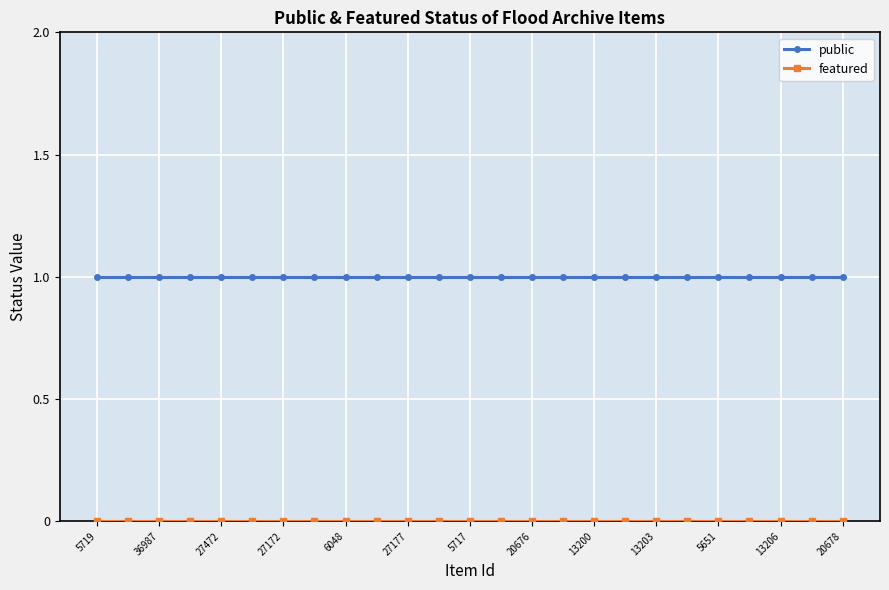

What is the value of the public point at the 17th from the left?

1